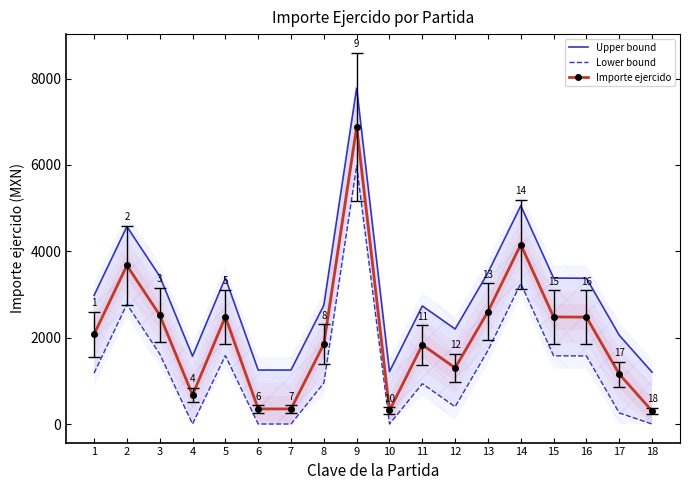

Read the Lower bound value at 11.

934.0